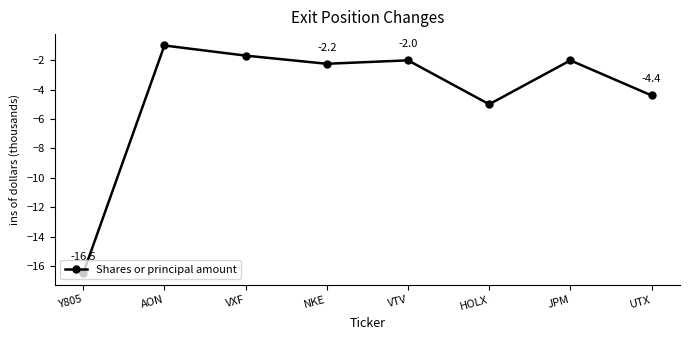

What position from the left is VXF?

3